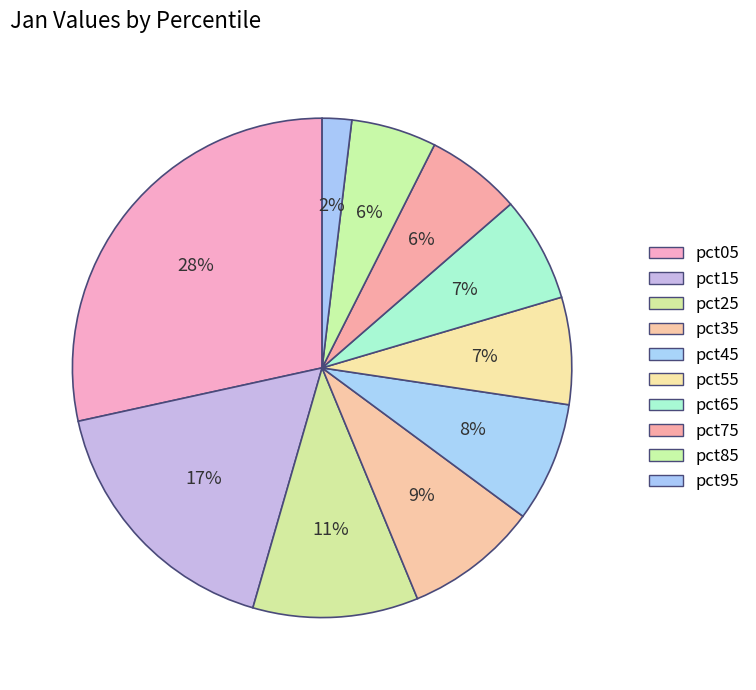

How many slices are in this pie chart?

10